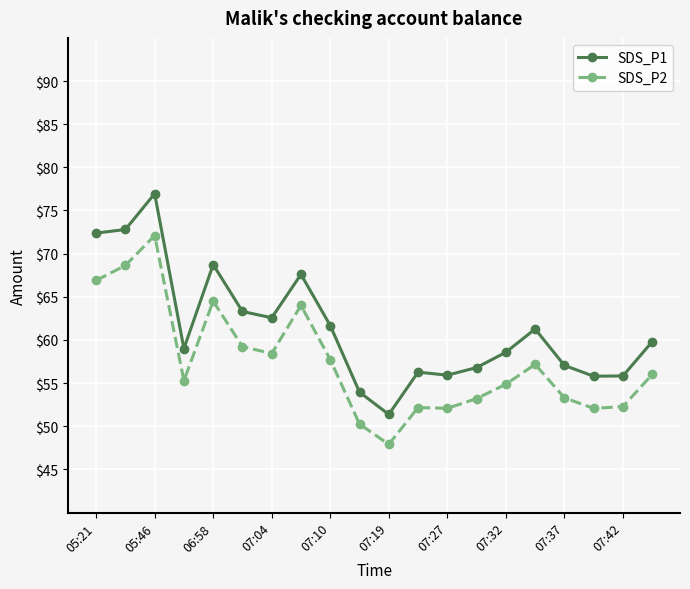

What is the value of the SDS_P1 point at the 8th from the left?

67.6